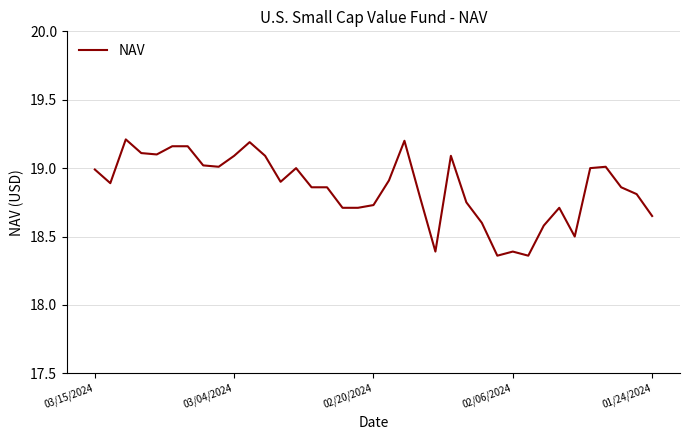

What is the label of the 15th point from the left?

14